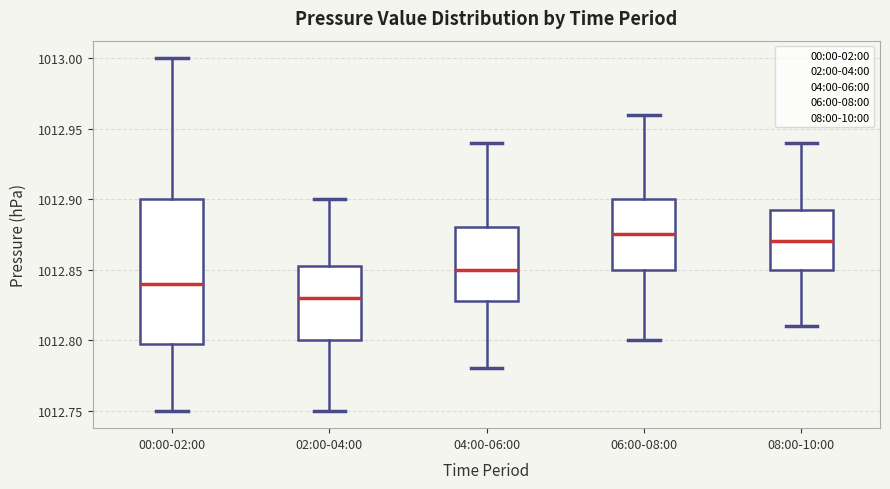

Which box is the tallest, from its lower edge to its upper edge?

00:00-02:00